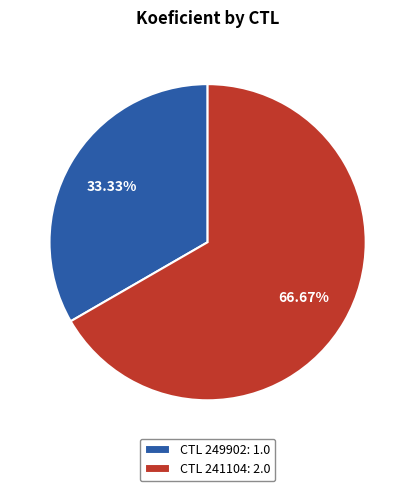

Count the number of slices in the pie.

2